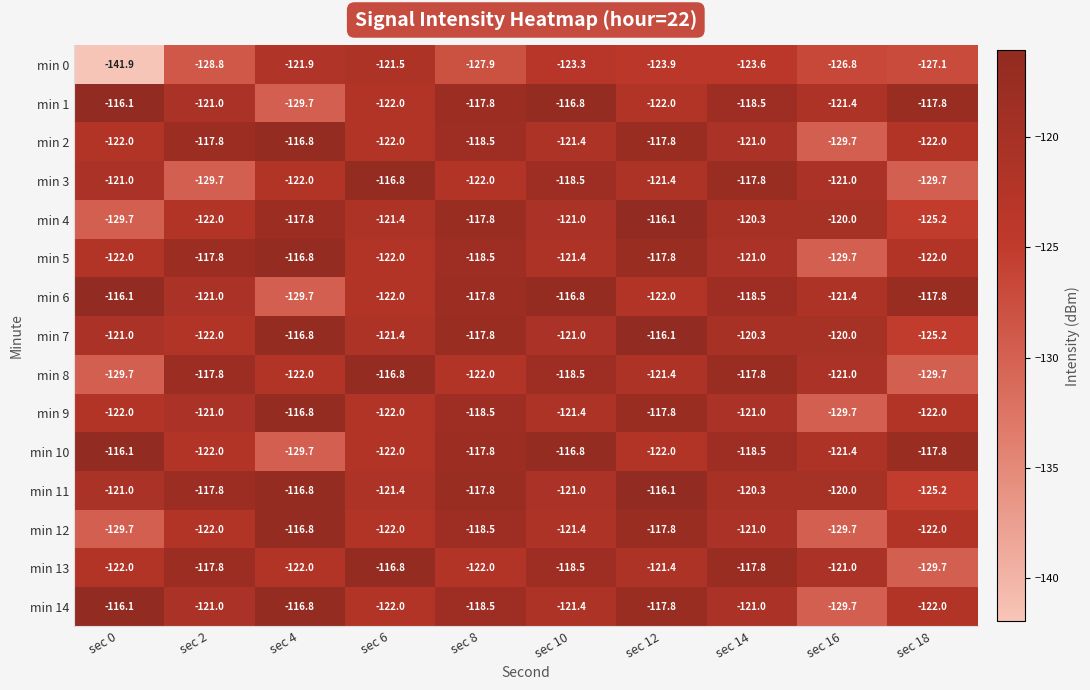

How many series are shown in this chart?

15